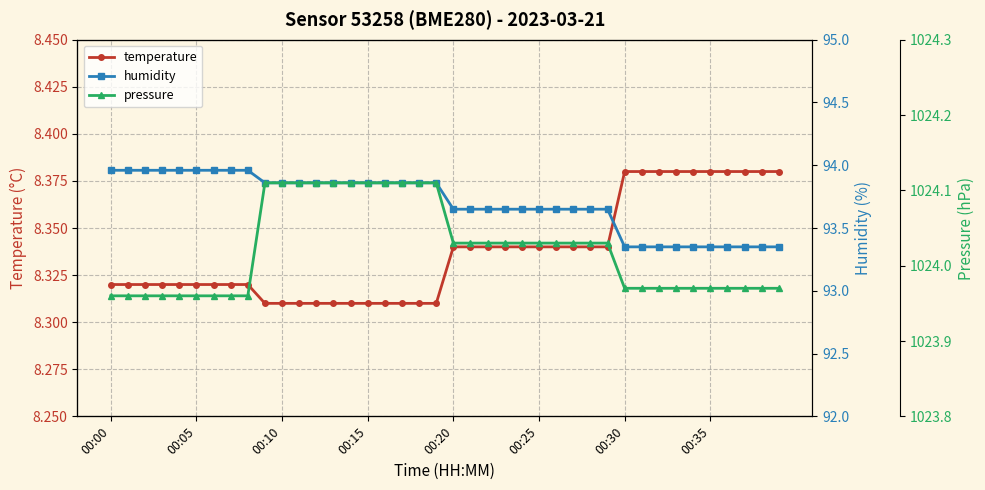

Which series has the largest range (max minus min)?

humidity